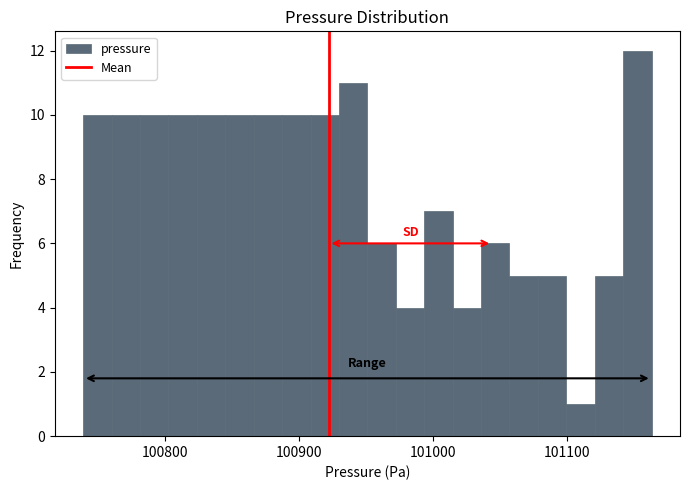

Read against the x-axis, roughly where is the centre of the tallest bar?

101150